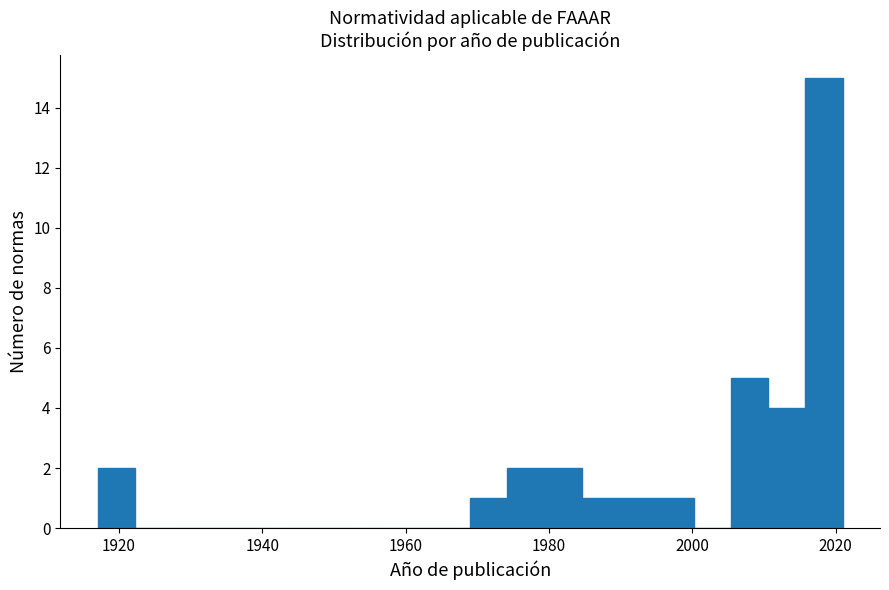

Read against the x-axis, roughly where is the centre of the tallest bar?

2018